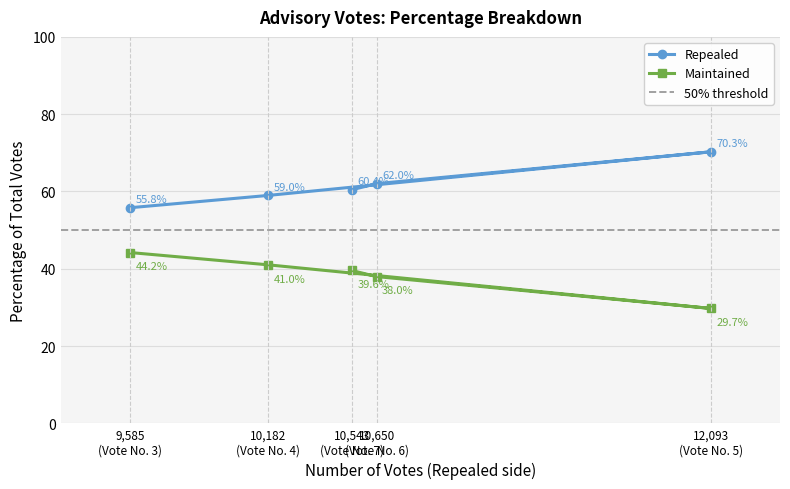

Which has a higher value, 12,093 (Vote No. 5) or 9,585 (Vote No. 3)?

12,093 (Vote No. 5)